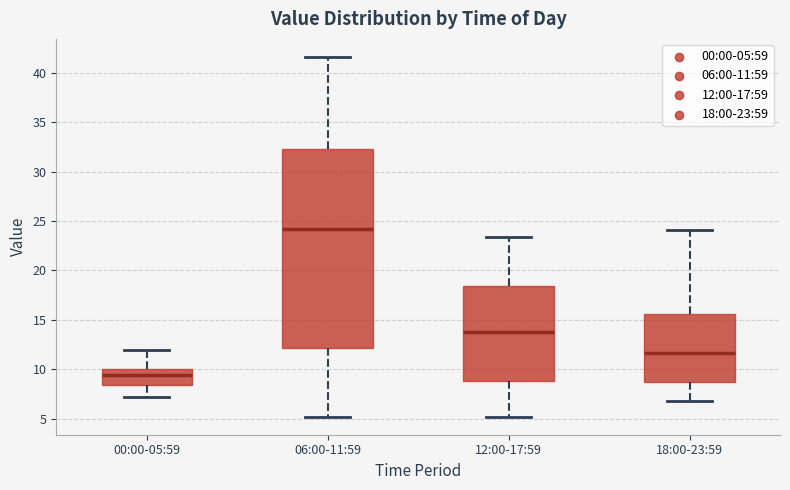

Which box is the tallest, from its lower edge to its upper edge?

06:00-11:59